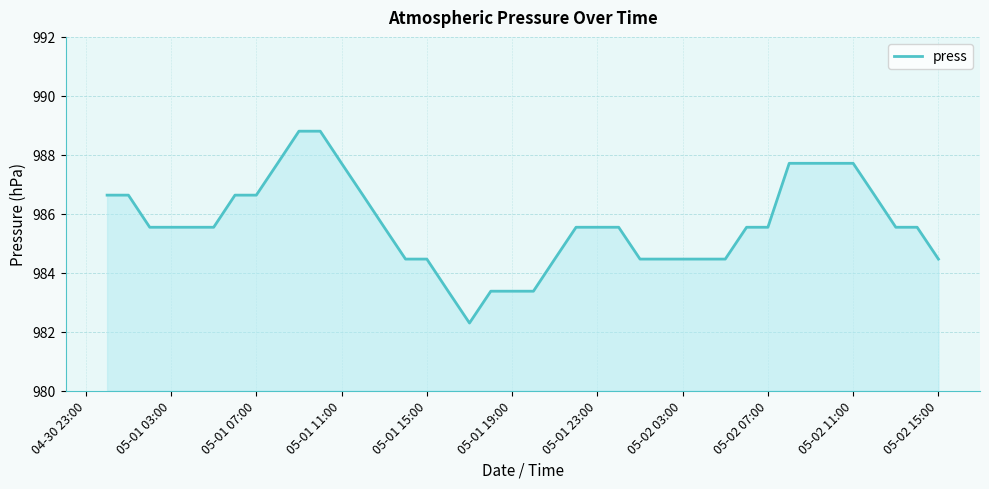

What is the difference between the maximum and minimum values?

6.5